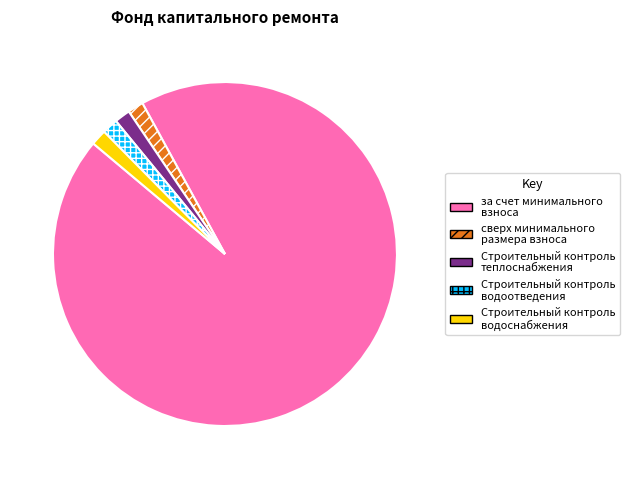

How many slices are in this pie chart?

5